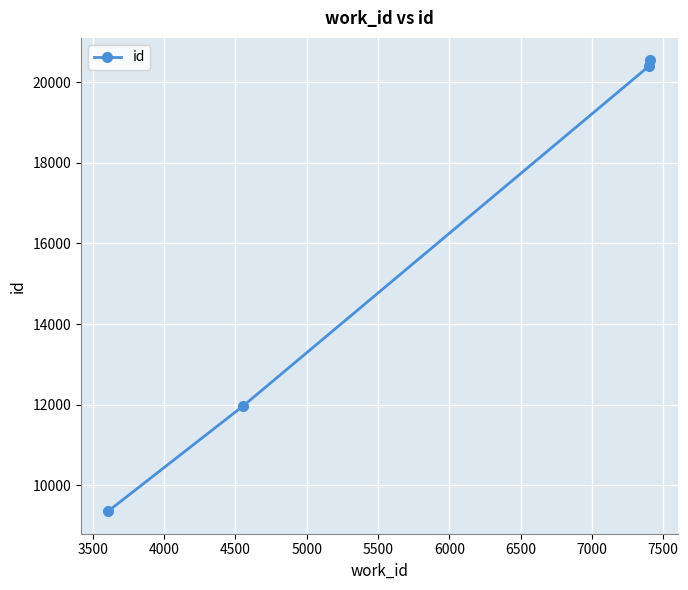

Does the chart have visible grid lines?

Yes